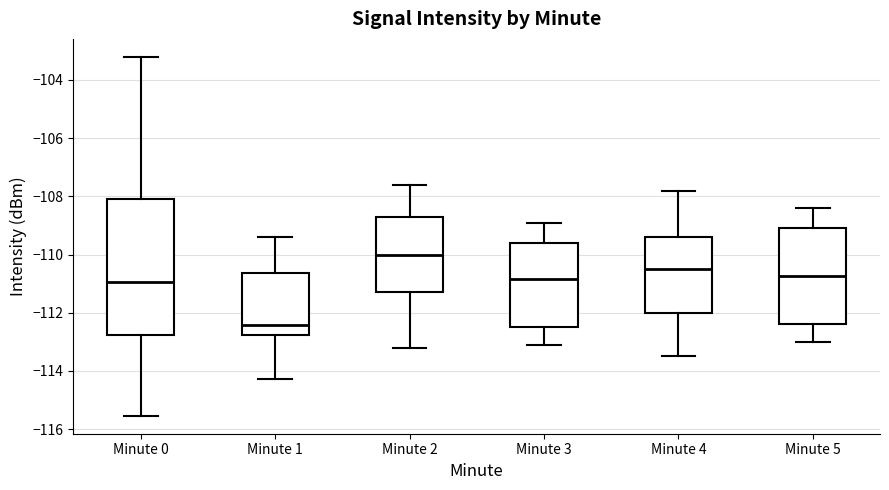

Reading left to right, read every box against the y-axis: the position of its median line, the range the box covers, and the ends of its whiskers. The values are not printed on the chart, so give them approximately, as read against the axis.

Minute 0: median -111.0, box -112.8 to -108.0, whiskers -115.6 to -103.2
Minute 1: median -112.4, box -112.8 to -110.6, whiskers -114.2 to -109.4
Minute 2: median -110.0, box -111.2 to -108.6, whiskers -113.2 to -107.6
Minute 3: median -110.8, box -112.4 to -109.6, whiskers -113.0 to -108.8
Minute 4: median -110.4, box -112.0 to -109.4, whiskers -113.4 to -107.8
Minute 5: median -110.8, box -112.4 to -109.0, whiskers -113.0 to -108.4